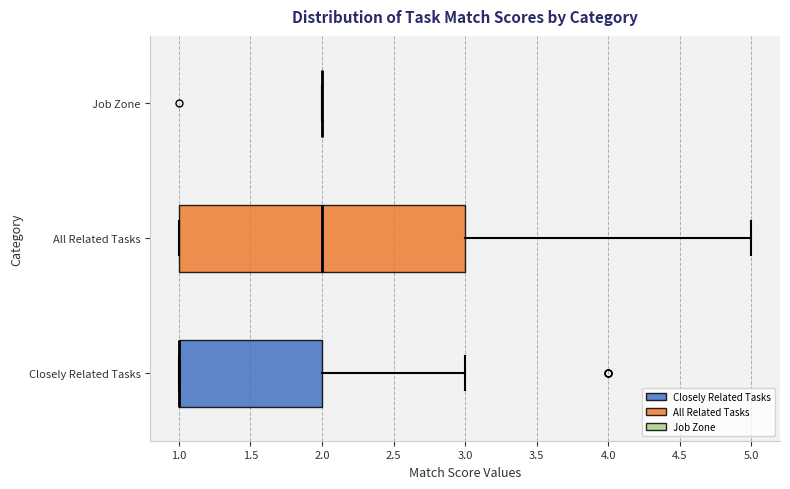

Reading bottom to top, read every box against the x-axis: the position of its median line, the range the box covers, and the ends of its whiskers. The values are not printed on the chart, so give them approximately, as read against the axis.

Closely Related Tasks: median 1 (drawn on the box's left edge), box 1 to 2, whiskers 1 to 3
All Related Tasks: median 2, box 1 to 3, whiskers 1 to 5
Job Zone: box collapsed to a line at 2, whiskers 2 to 2